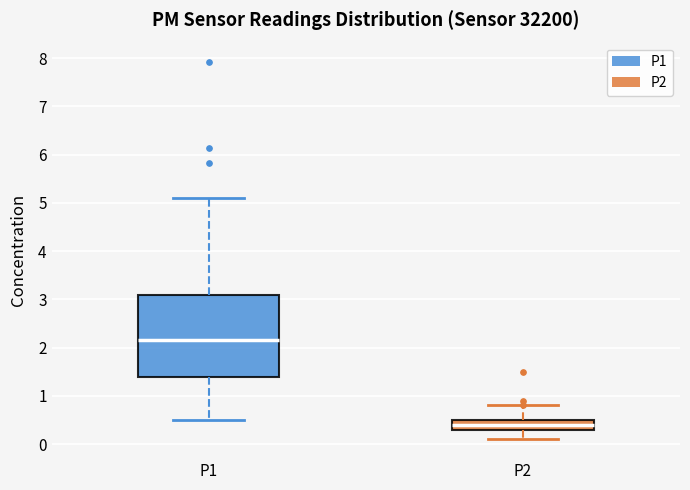

Reading left to right, read every box against the y-axis: the position of its median line, the range the box covers, and the ends of its whiskers. The values are not printed on the chart, so give them approximately, as read against the axis.

P1: median 2.2, box 1.4 to 3.1, whiskers 0.5 to 5.1
P2: median 0.4, box 0.3 to 0.5, whiskers 0.1 to 0.8